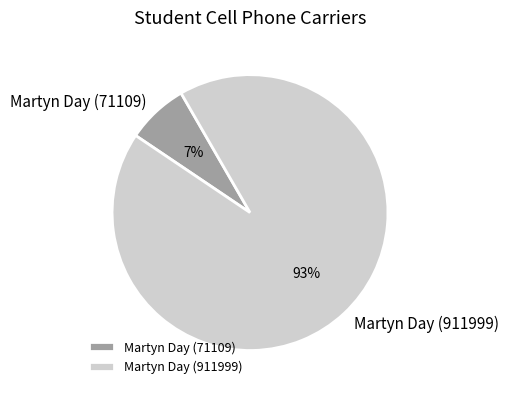

Between Martyn Day (911999) and Martyn Day (71109), which is larger?

Martyn Day (911999)